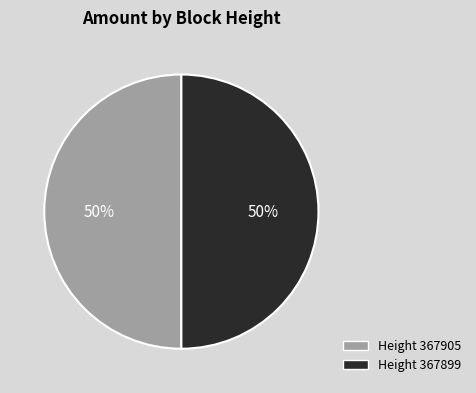

To the nearest percent, what is the average slice percentage?

50%